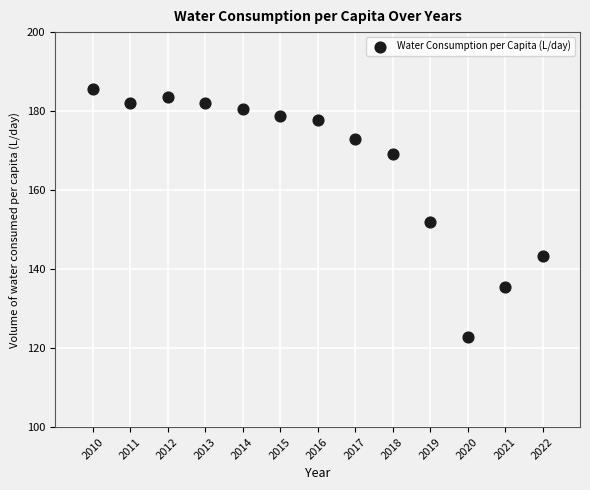

What Y value in the scatter plot is closest to 154?

152.0